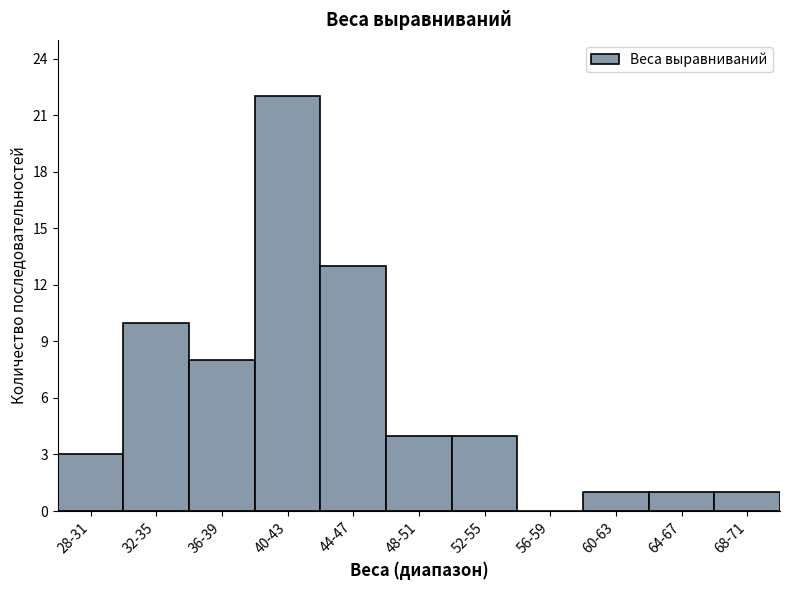

Reading left to right, list all the values displayed in this chart.

28-31=3	32-35=10	36-39=8	40-43=22	44-47=13	48-51=4	52-55=4	56-59=0	60-63=1	64-67=1	68-71=1